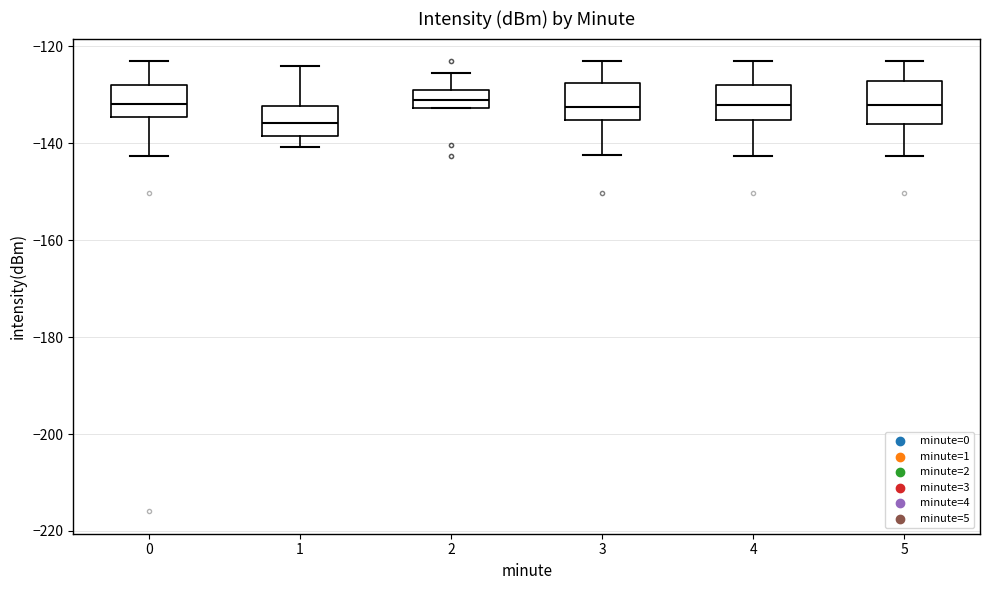

Which box's median line is the lowest?

1